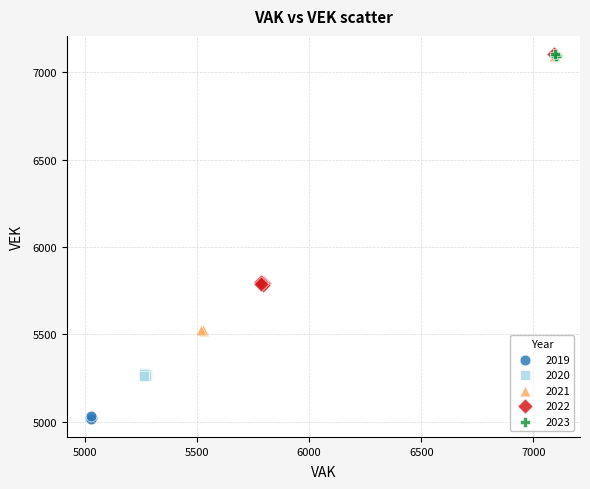

What are all the series names shown in the legend?

2019, 2020, 2021, 2022, 2023